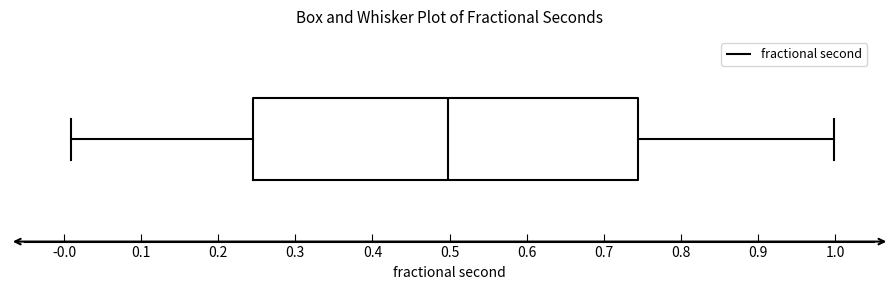

Transcribe this box plot: give where the median line is, the range the box spans, and where the two whiskers end, as read against the x-axis. The values are not printed on the chart, so give them approximately, as read against the axis.

median 0.50, box 0.25 to 0.74, whiskers 0.01 to 1.00